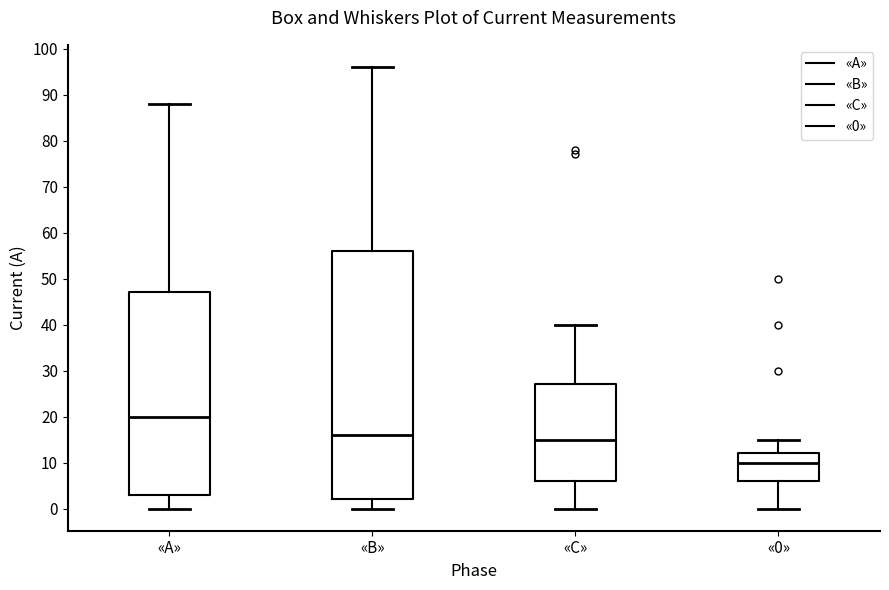

Where does the median line of the box for «С» sit on the y-axis? The values are not printed on the chart, so give them approximately, as read against the axis.

15